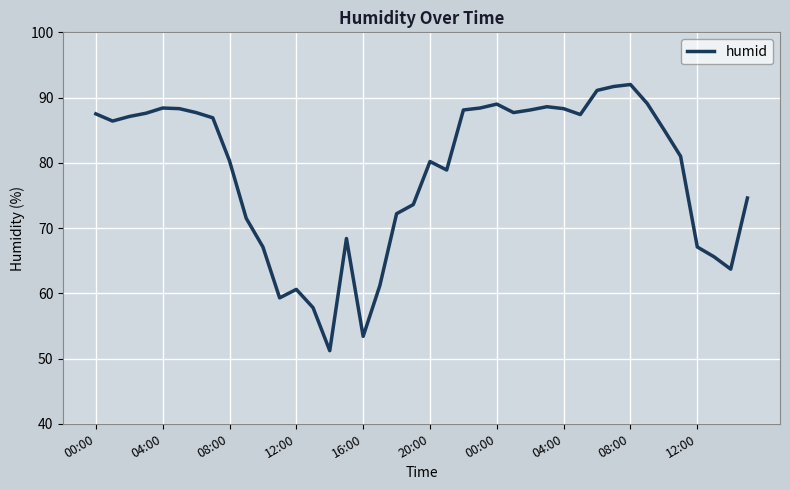

What is the maximum value shown in the chart?

92.0